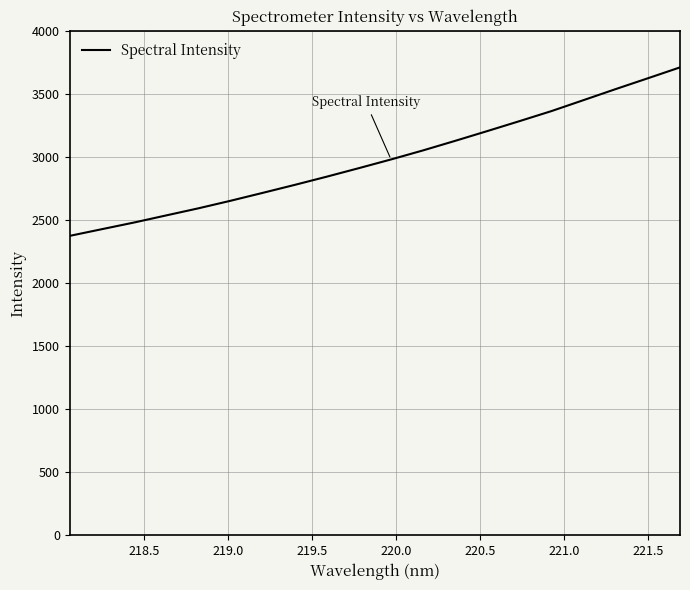

Reading left to right, what are all the values shown in this chart?

2373.7	2426.8	2479.5	2535.8	2591.9	2651.7	2714.3	2777.8	2843.1	2910.7	2979.6	3051.5	3127.3	3204.7	3283.3	3363.3	3450.3	3537.6	3623.2	3709.4